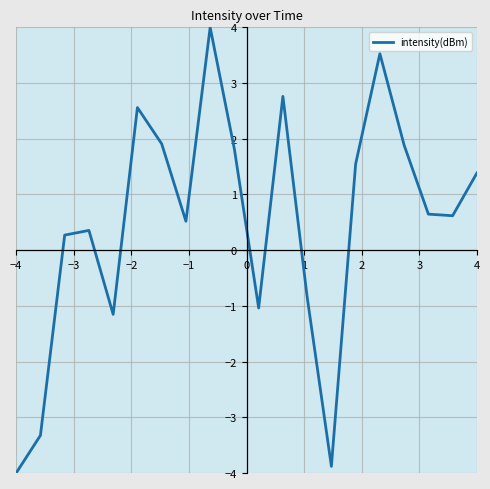

What is the smallest value displayed?

-4.0